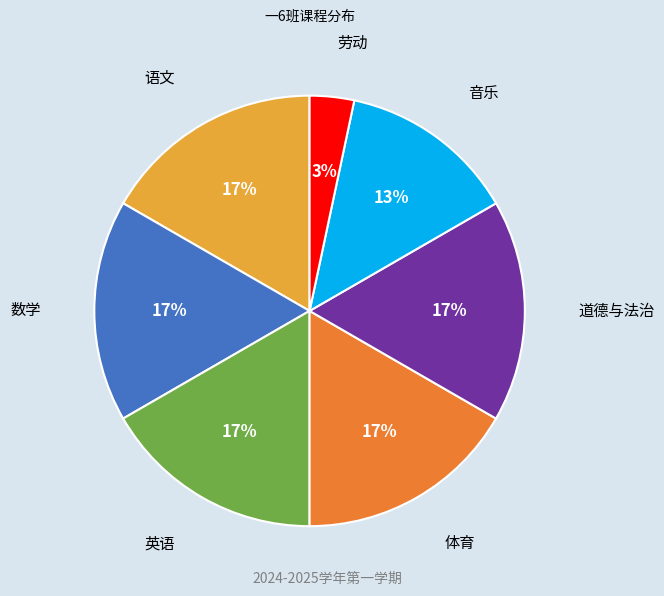

Is there a majority slice in this chart?

No